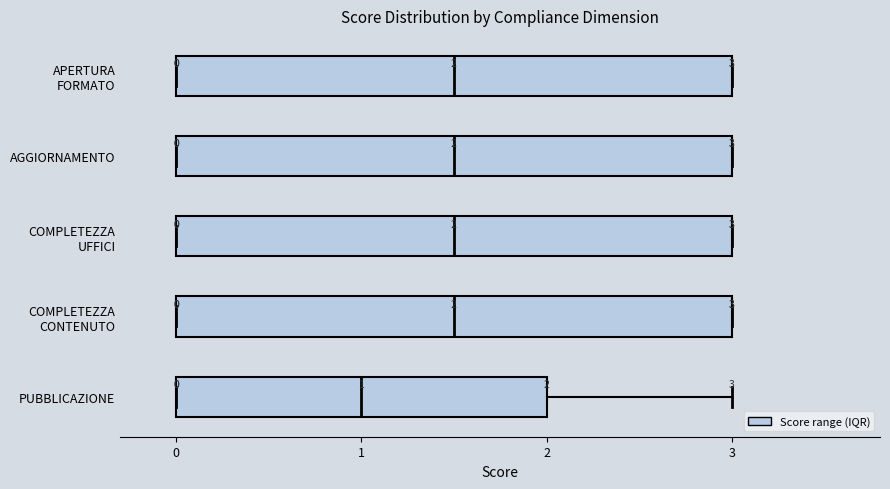

Which box has the furthest to the left median line?

PUBBLICAZIONE